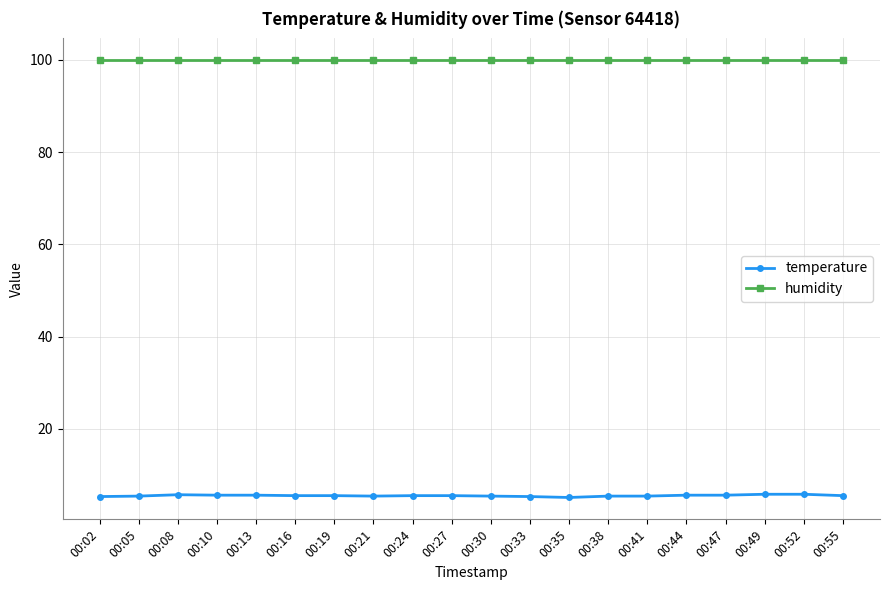

True or false: humidity and temperature intersect in this chart.

False